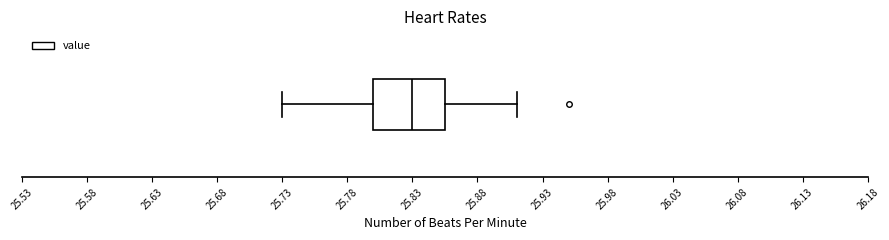

Where does the left whisker of the box end on the x-axis? The values are not printed on the chart, so give them approximately, as read against the axis.

25.730